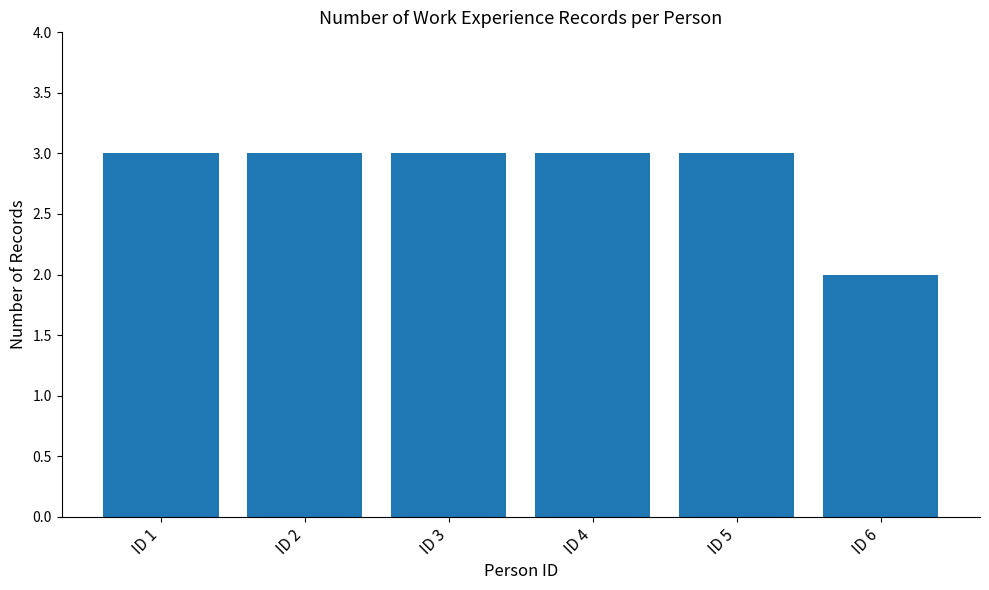

Reading left to right, transcribe all the data shown in this chart.

3	3	3	3	3	2